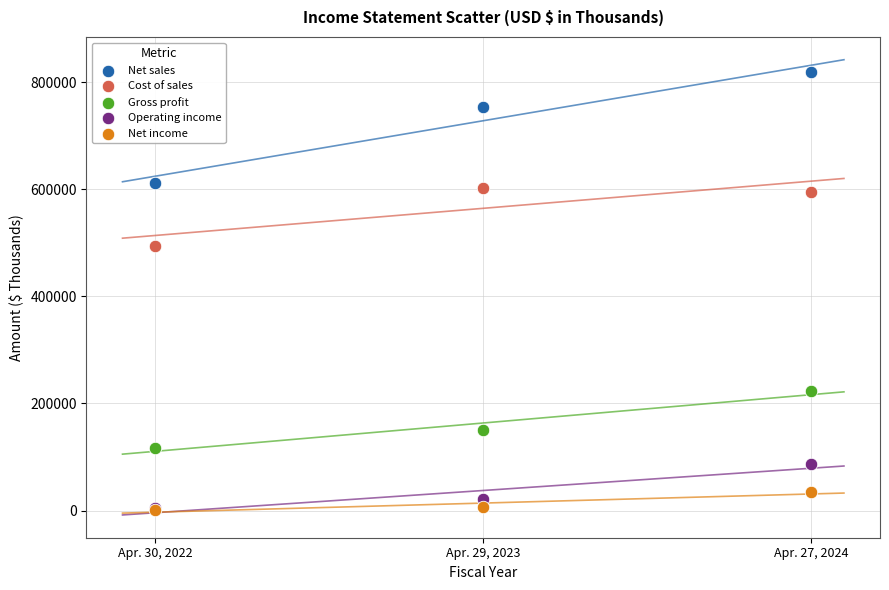

In the Operating income series, what Y value is closest to 45580?

21388